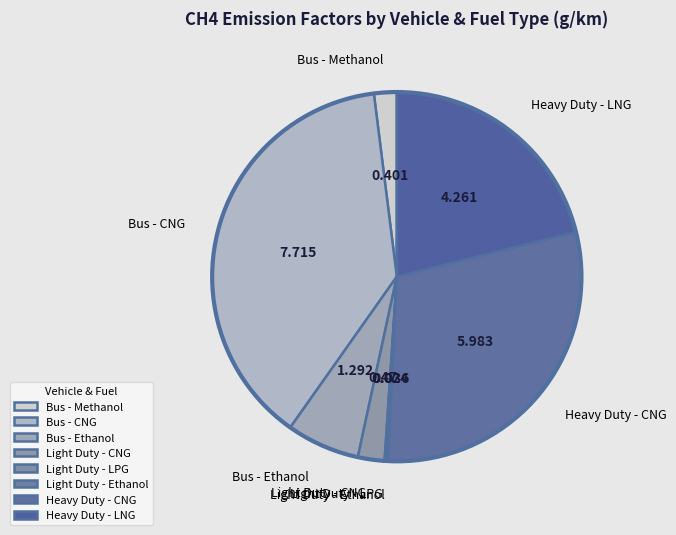

Between Bus - Ethanol and Light Duty - CNG, which is larger?

Bus - Ethanol